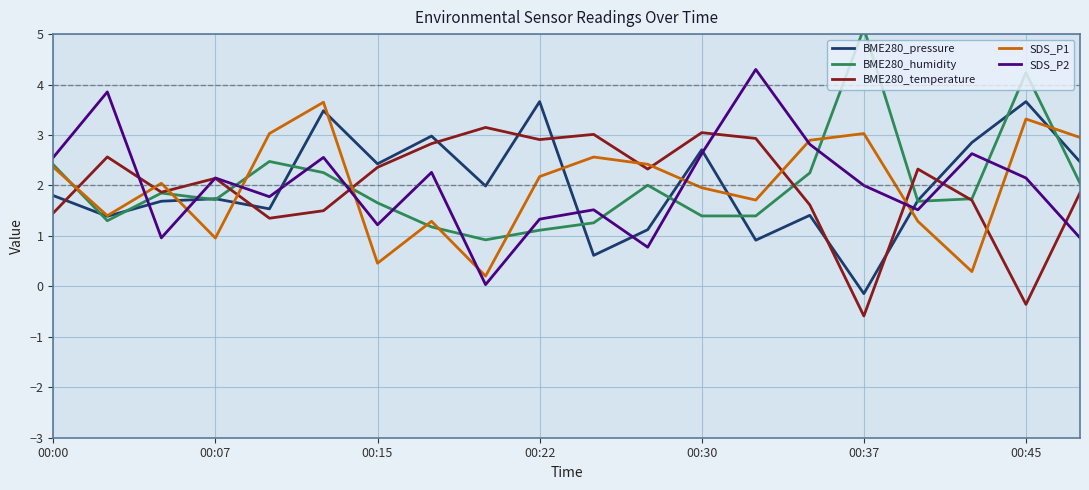

After their last crossing, which series has the higher values: BME280_temperature or SDS_P1?

SDS_P1